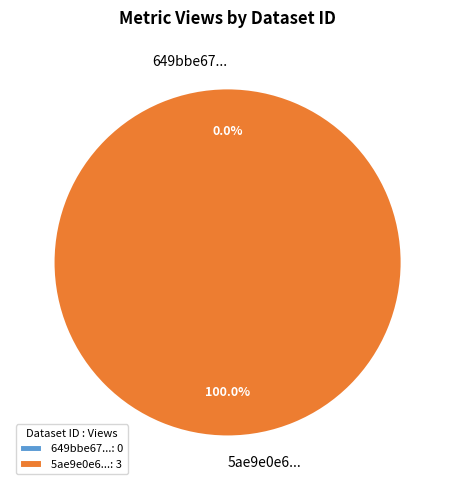

Which category has the smallest portion of the pie?

649bbe67078190f8a6e771a7